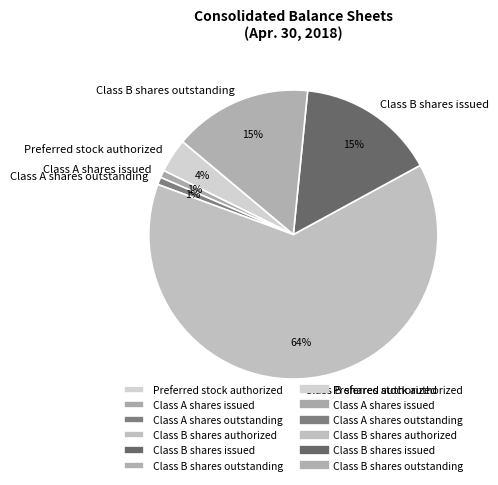

To the nearest percent, what is the difference between the largest and smallest slice percentages?

63%